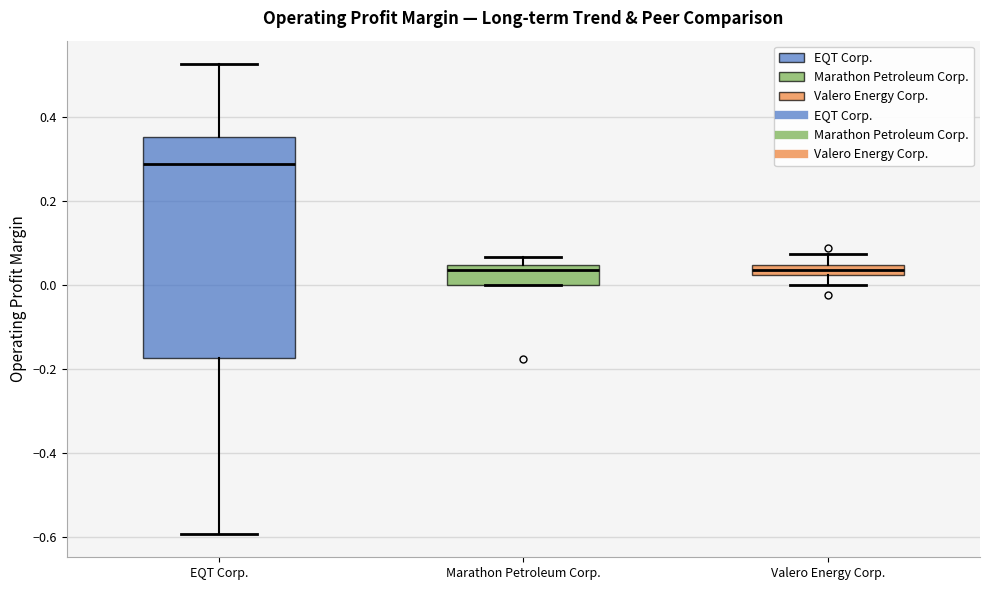

Which box is the tallest, from its lower edge to its upper edge?

EQT Corp.